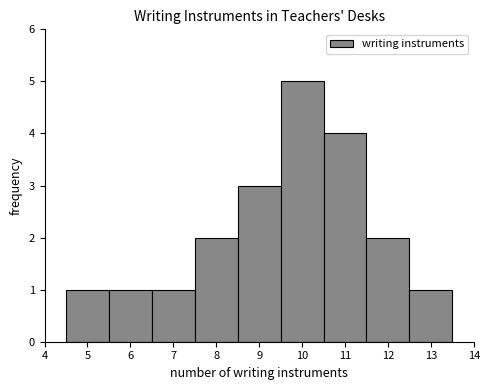

Reading left to right, transcribe this chart: for each bar, give the range it covers on the x-axis and its height. The values are not printed on the chart, so give them approximately, as read against the axis.

4.5 to 5.5: 1
5.5 to 6.5: 1
6.5 to 7.5: 1
7.5 to 8.5: 2
8.5 to 9.5: 3
9.5 to 10.5: 5
10.5 to 11.5: 4
11.5 to 12.5: 2
12.5 to 13.5: 1